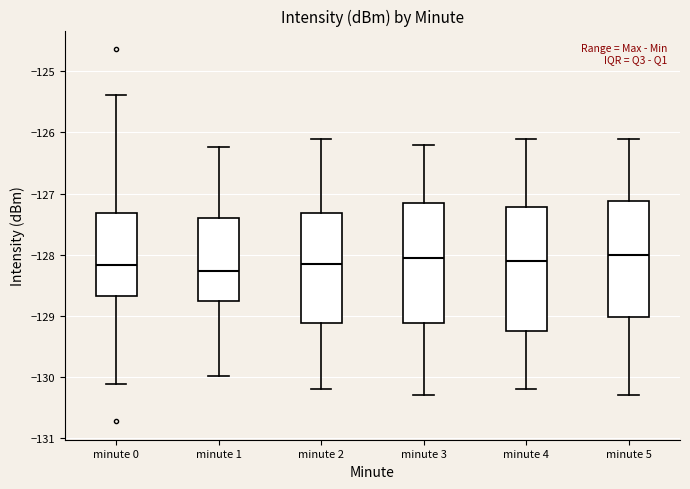

Reading left to right, transcribe this box plot: for each box, give where its median line is, the range the box spans, and where its two whiskers end, as read against the y-axis. The values are not printed on the chart, so give them approximately, as read against the axis.

minute 0: median -128.2, box -128.7 to -127.3, whiskers -130.1 to -125.4
minute 1: median -128.3, box -128.8 to -127.4, whiskers -130.0 to -126.2
minute 2: median -128.1, box -129.1 to -127.3, whiskers -130.2 to -126.1
minute 3: median -128.0, box -129.1 to -127.1, whiskers -130.3 to -126.2
minute 4: median -128.1, box -129.2 to -127.2, whiskers -130.2 to -126.1
minute 5: median -128.0, box -129.0 to -127.1, whiskers -130.3 to -126.1